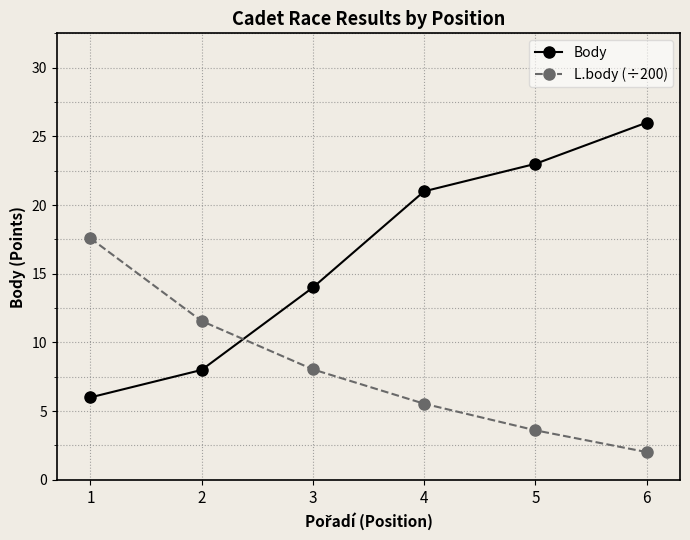

Which series ends up on top after the final intersection of L.body (÷200) and Body?

Body